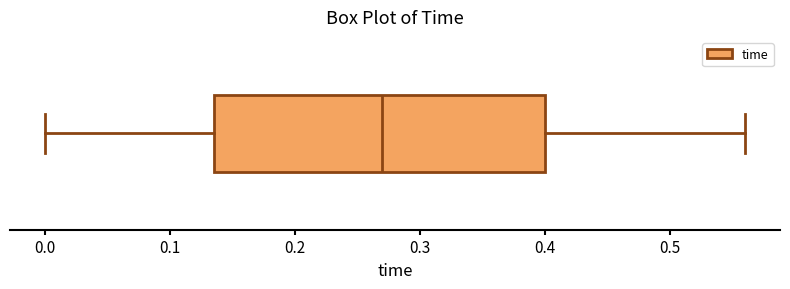

Transcribe this box plot: give where the median line is, the range the box spans, and where the two whiskers end, as read against the x-axis. The values are not printed on the chart, so give them approximately, as read against the axis.

median 0.27, box 0.14 to 0.40, whiskers 0.00 to 0.56